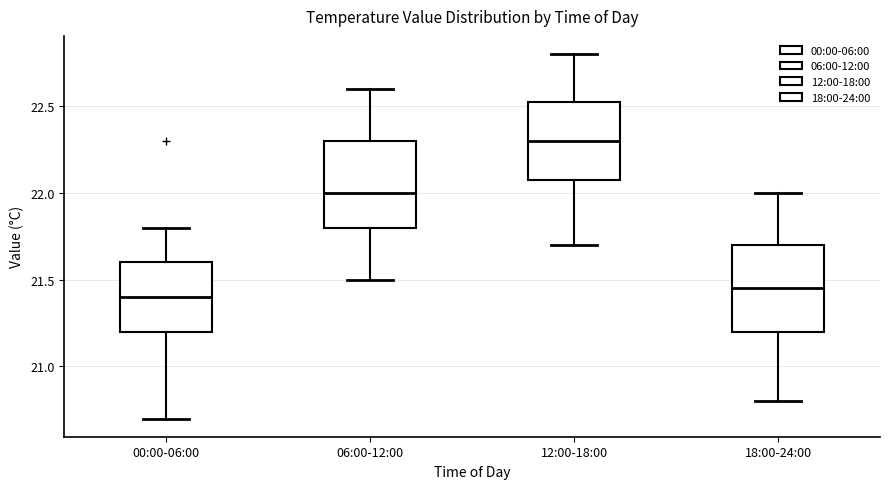

Reading left to right, transcribe this box plot: for each box, give where its median line is, the range the box spans, and where its two whiskers end, as read against the y-axis. The values are not printed on the chart, so give them approximately, as read against the axis.

00:00-06:00: median 21.40, box 21.20 to 21.60, whiskers 20.70 to 21.80
06:00-12:00: median 22.00, box 21.80 to 22.30, whiskers 21.50 to 22.60
12:00-18:00: median 22.30, box 22.10 to 22.55, whiskers 21.70 to 22.80
18:00-24:00: median 21.45, box 21.20 to 21.70, whiskers 20.80 to 22.00